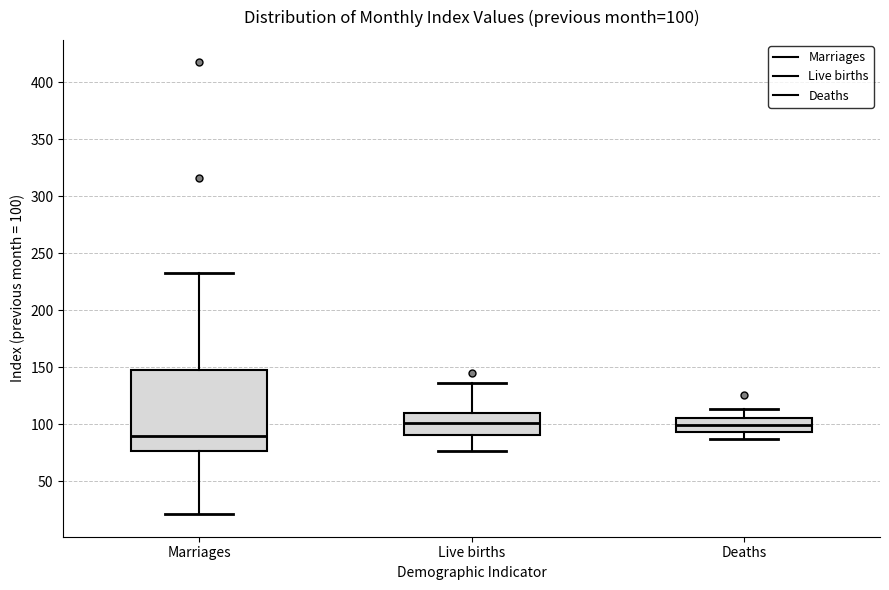

Which box is the tallest, from its lower edge to its upper edge?

Marriages